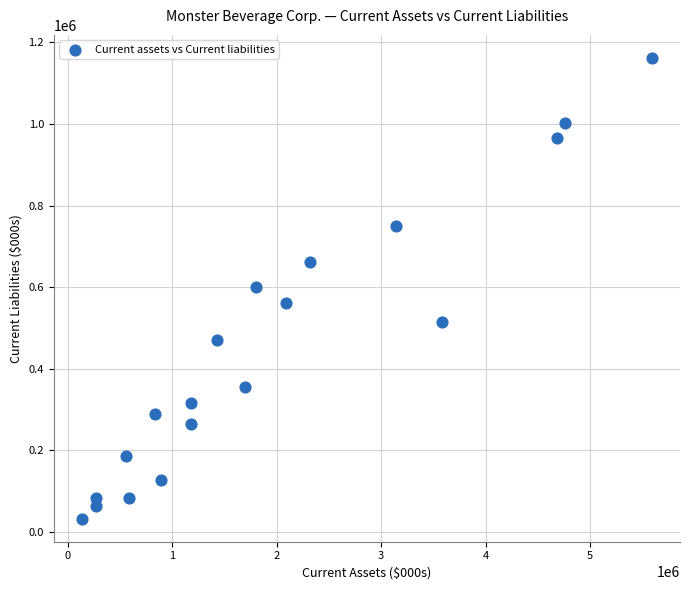

What is the range of X values (max minus min)?

5448709